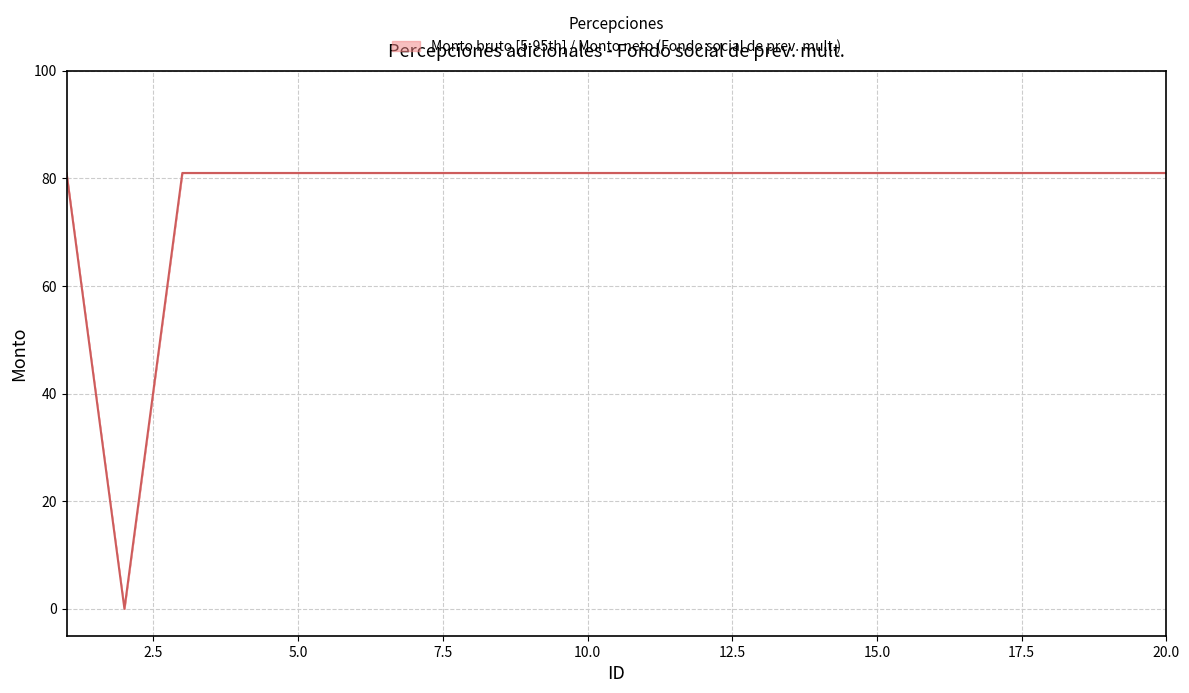

Reading right to left, what are all the values shown in this chart?

81	81	81	81	81	81	81	81	81	81	81	81	81	81	81	81	81	81	0	81